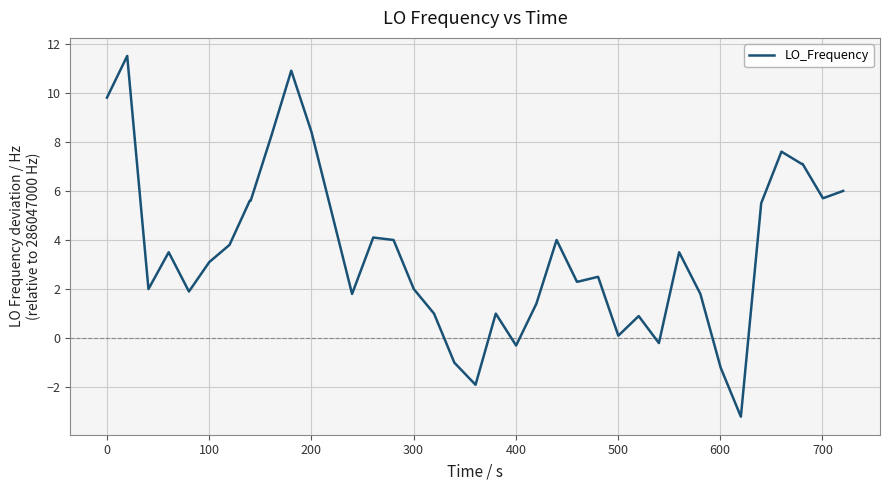

What is the minimum value shown in the chart?

-3.2